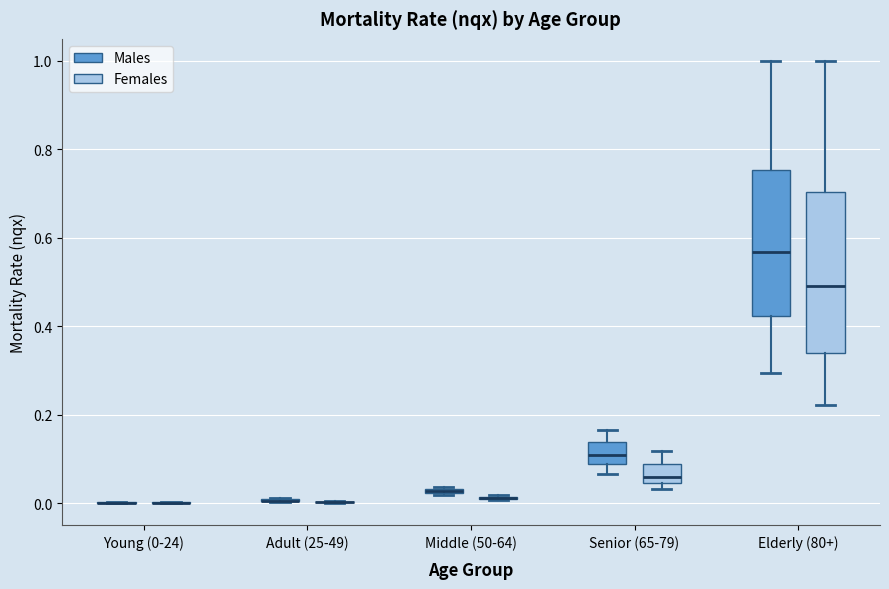

Which box is the tallest, from its lower edge to its upper edge?

Elderly (80+) (Females)